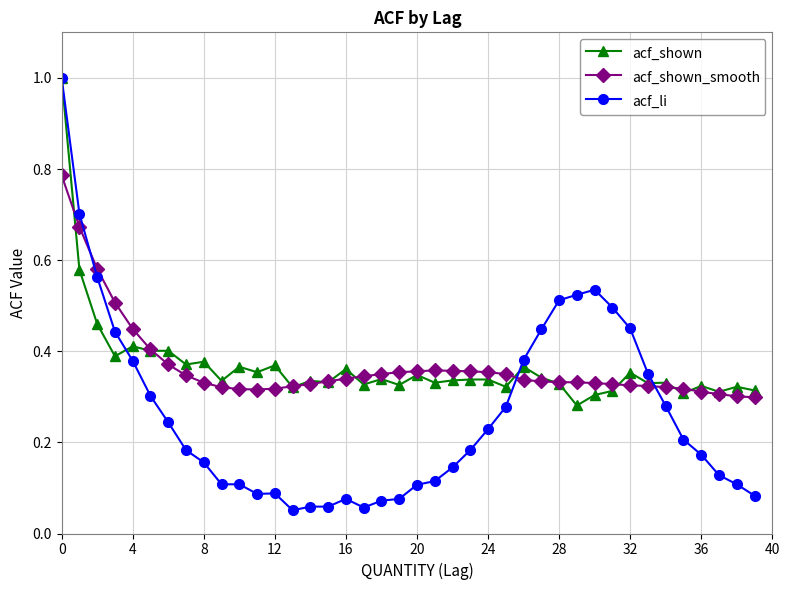

At how many categories does at least one series exceed 0?

40